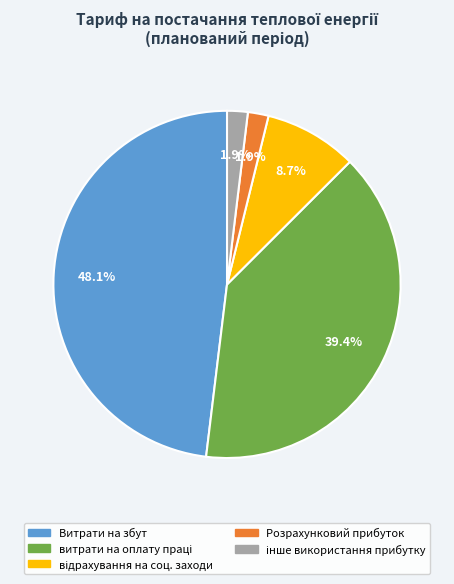

What portion of the pie excludes Розрахунковий прибуток?

98.1%